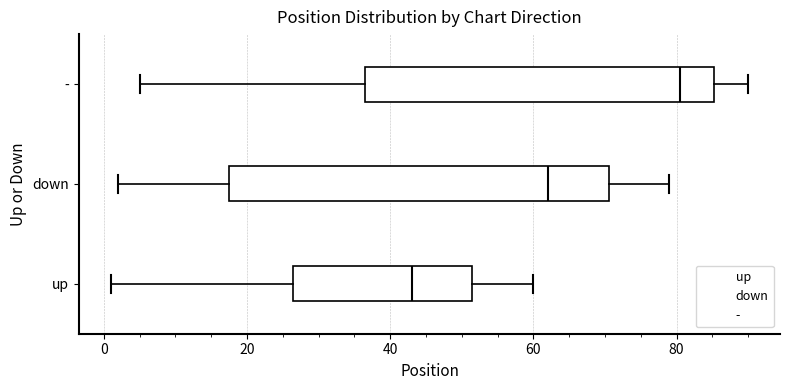

Reading bottom to top, transcribe this box plot: for each box, give where its median line is, the range the box spans, and where its two whiskers end, as read against the x-axis. The values are not printed on the chart, so give them approximately, as read against the axis.

up: median 44, box 26 to 52, whiskers 2 to 60
down: median 62, box 18 to 70, whiskers 2 to 80
-: median 80, box 36 to 86, whiskers 6 to 90